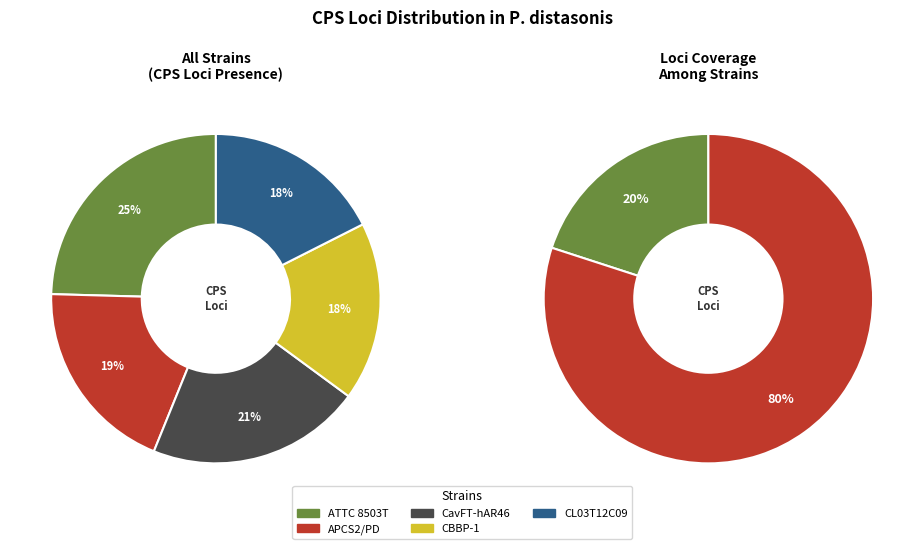

Do 11 and 2 together represent more than half of the pie?

No